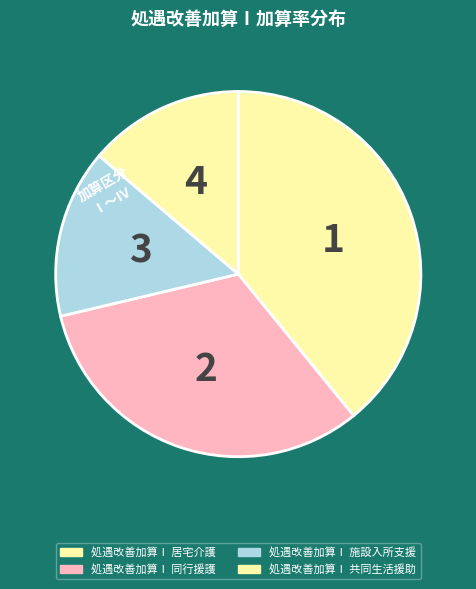

Rank the categories by value from highest to lowest.

処遇改善加算Ⅰ 居宅介護, 処遇改善加算Ⅰ 同行援護, 処遇改善加算Ⅰ 施設入所支援, 処遇改善加算Ⅰ 共同生活援助